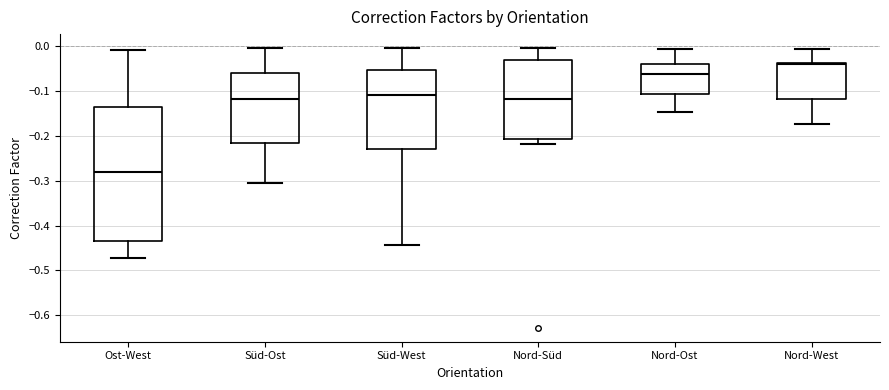

Reading left to right, transcribe this box plot: for each box, give where its median line is, the range the box spans, and where its two whiskers end, as read against the y-axis. The values are not printed on the chart, so give them approximately, as read against the axis.

Ost-West: median -0.28, box -0.43 to -0.13, whiskers -0.47 to -0.01
Süd-Ost: median -0.12, box -0.22 to -0.06, whiskers -0.30 to 0.00
Süd-West: median -0.11, box -0.23 to -0.05, whiskers -0.44 to 0.00
Nord-Süd: median -0.12, box -0.21 to -0.03, whiskers -0.22 to 0.00
Nord-Ost: median -0.06, box -0.11 to -0.04, whiskers -0.15 to -0.01
Nord-West: median -0.04 (just below the box's upper edge), box -0.12 to -0.04, whiskers -0.17 to -0.01